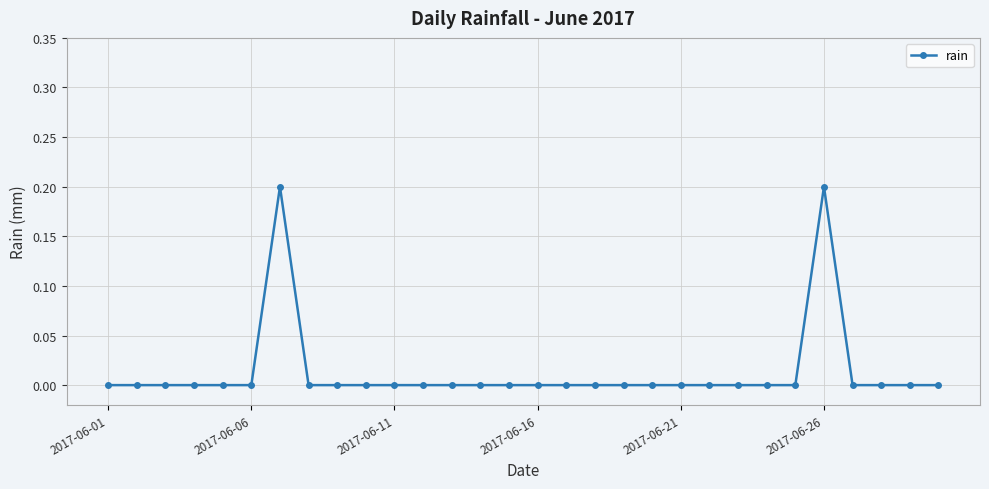

How many distinct data groups are displayed?

1